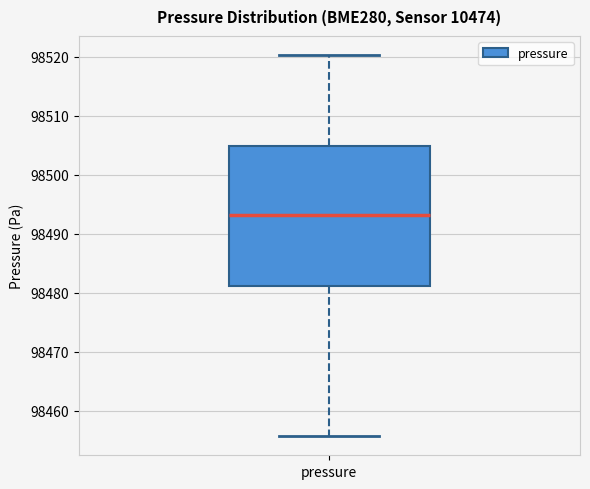

Transcribe this box plot: give where the median line is, the range the box spans, and where the two whiskers end, as read against the y-axis. The values are not printed on the chart, so give them approximately, as read against the axis.

median 98493, box 98481 to 98505, whiskers 98456 to 98520